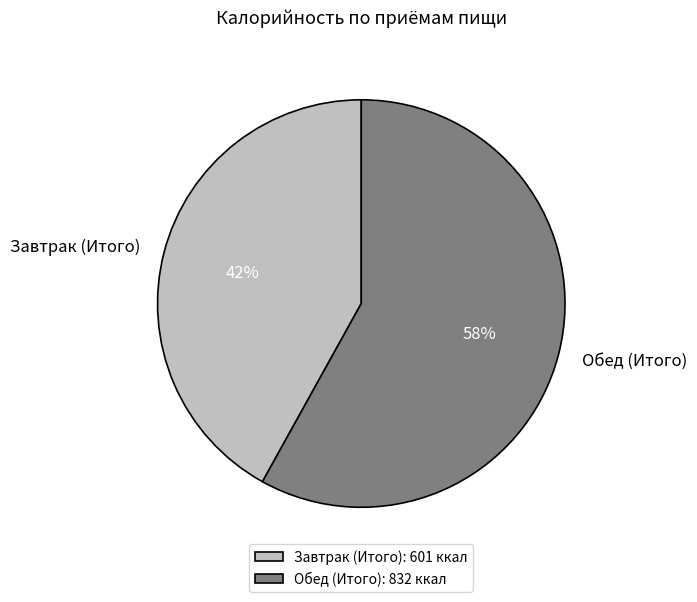

True or false: Завтрак (Итого) accounts for 42% of the total.

True